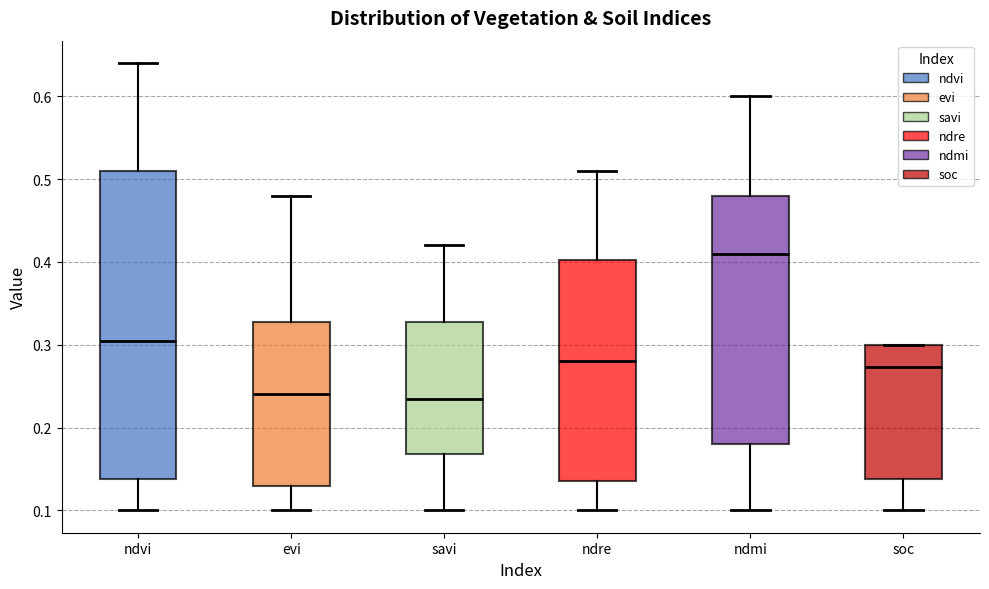

Reading left to right, transcribe this box plot: for each box, give where its median line is, the range the box spans, and where its two whiskers end, as read against the y-axis. The values are not printed on the chart, so give them approximately, as read against the axis.

ndvi: median 0.31, box 0.14 to 0.51, whiskers 0.10 to 0.64
evi: median 0.24, box 0.13 to 0.33, whiskers 0.10 to 0.48
savi: median 0.24, box 0.17 to 0.33, whiskers 0.10 to 0.42
ndre: median 0.28, box 0.14 to 0.40, whiskers 0.10 to 0.51
ndmi: median 0.41, box 0.18 to 0.48, whiskers 0.10 to 0.60
soc: median 0.27, box 0.14 to 0.30, whiskers 0.10 to 0.30